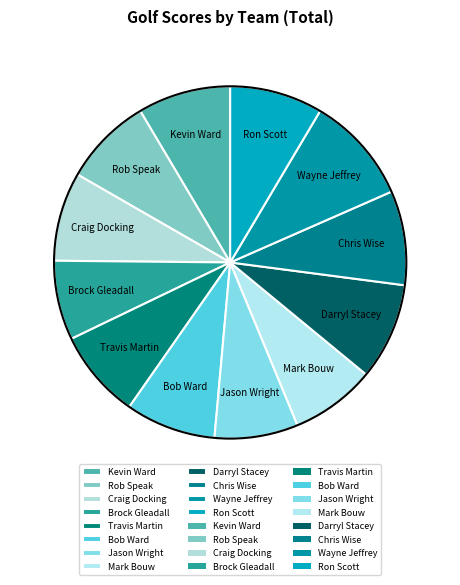

Which has a higher value, Wayne Jeffrey or Darryl Stacey?

Wayne Jeffrey